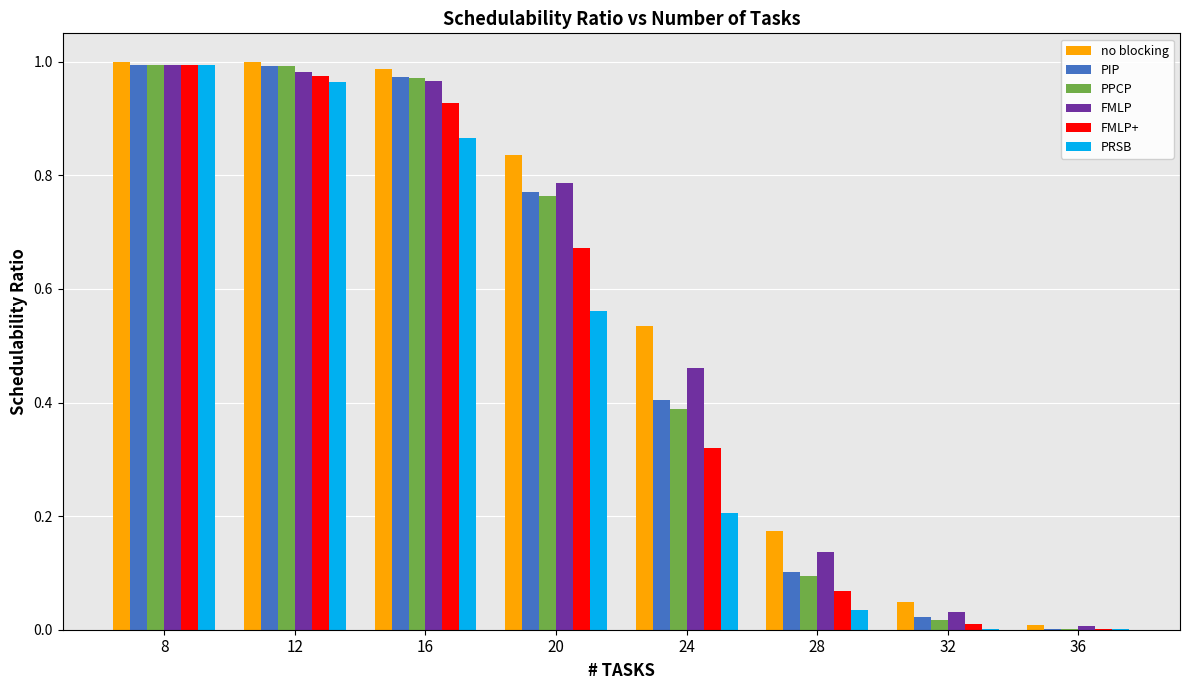

Where is FMLP nearest to the value 0?

36